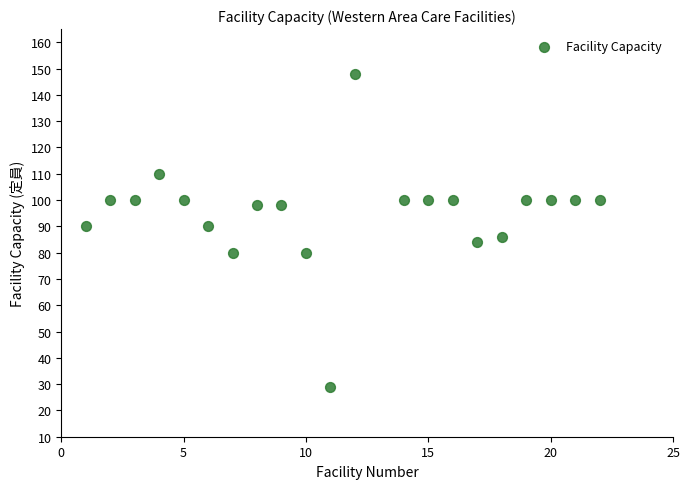

What is the range of Y values (max minus min)?

119